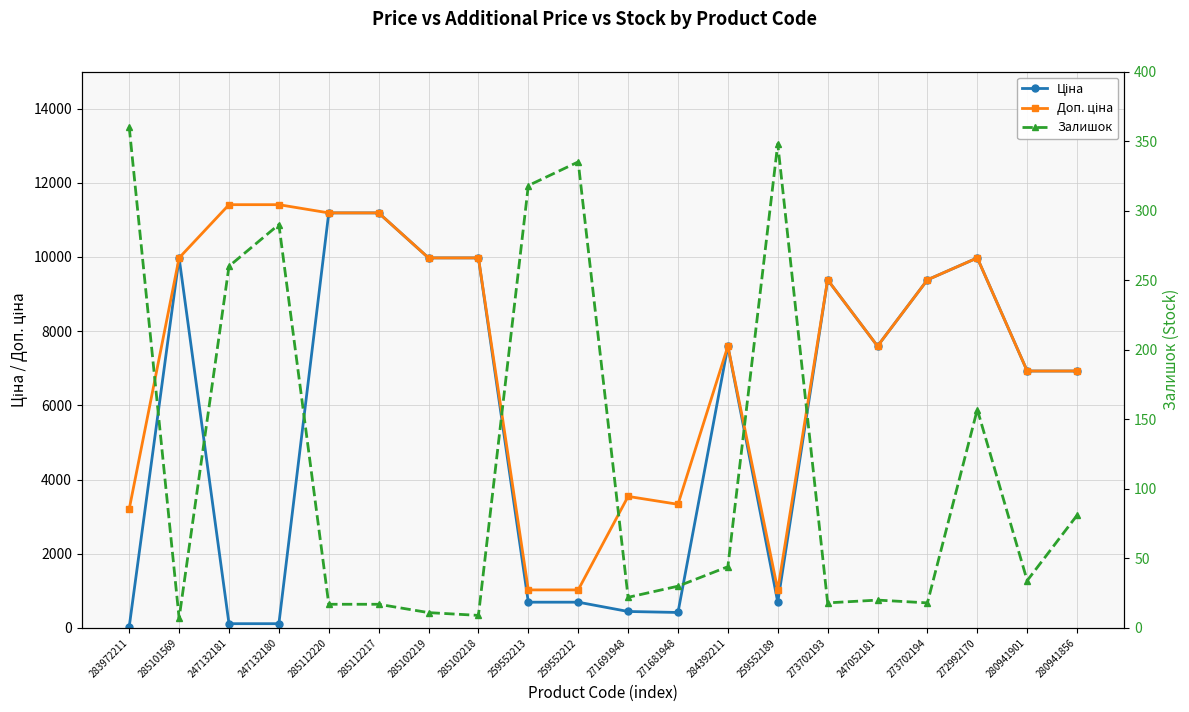

The value of Залишок at 285101569 is 10.9. True or false?

False